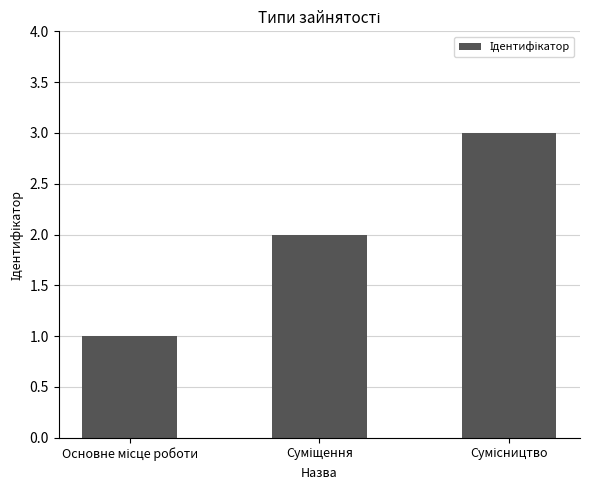

What is the difference between the maximum and minimum values?

2